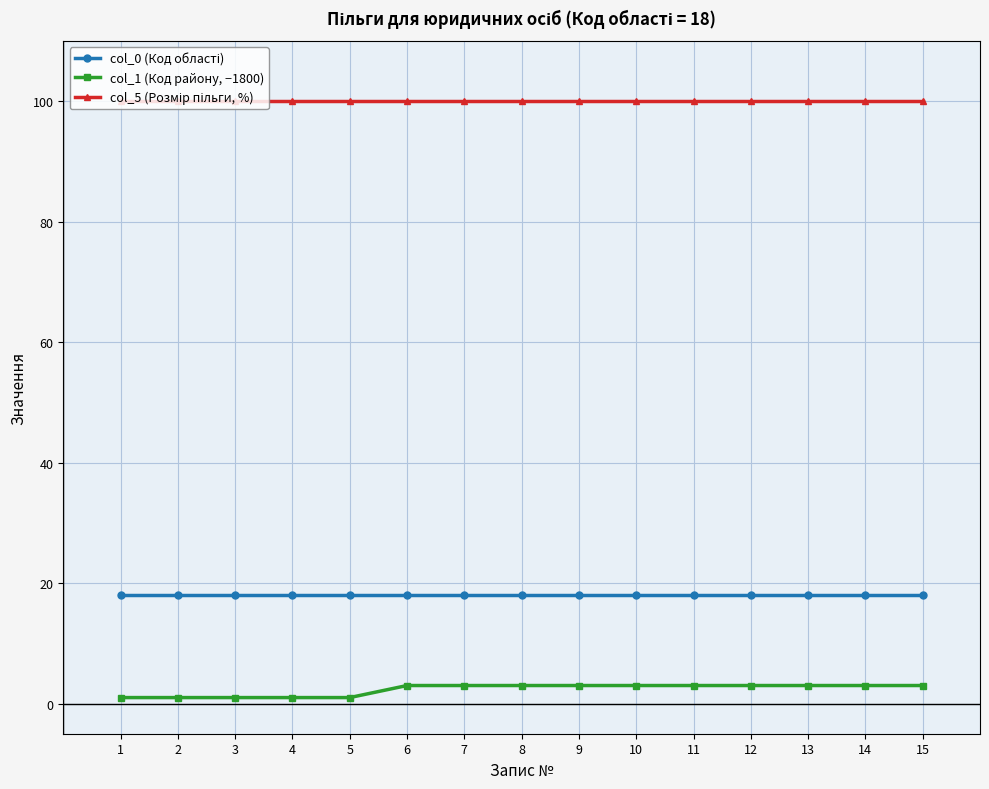

What is the value of the col_1 (Код району, −1800) point at the 12th from the left?

3